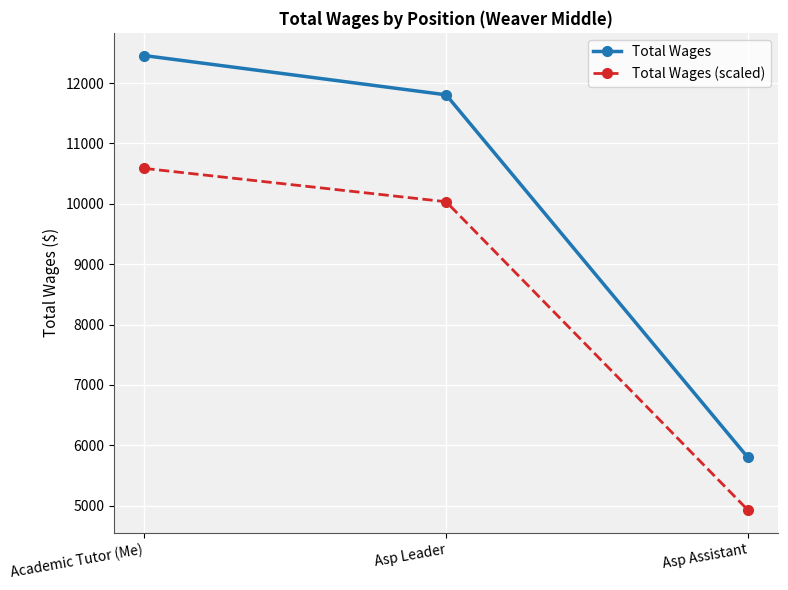

List the labels in order of Total Wages (scaled) value, smallest first.

Asp Assistant, Asp Leader, Academic Tutor (Me)